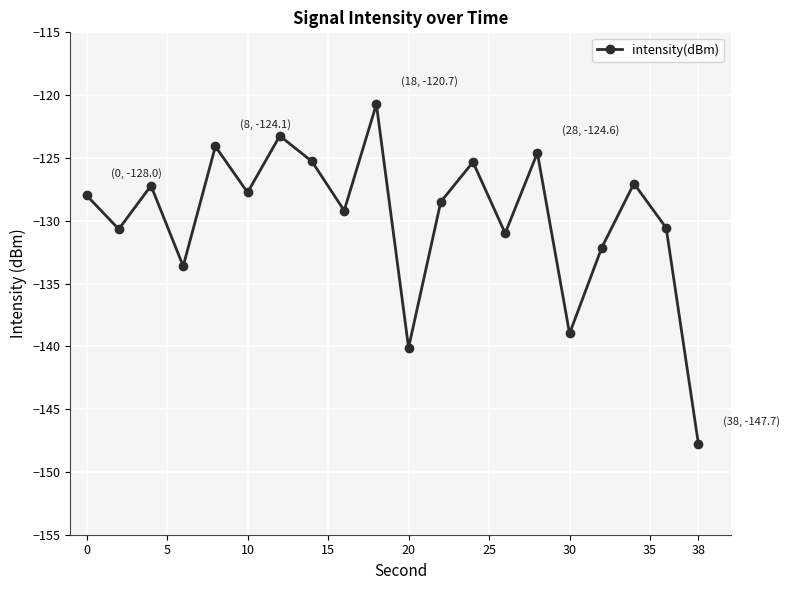

What is the value of the 6th point from the left?

-127.7